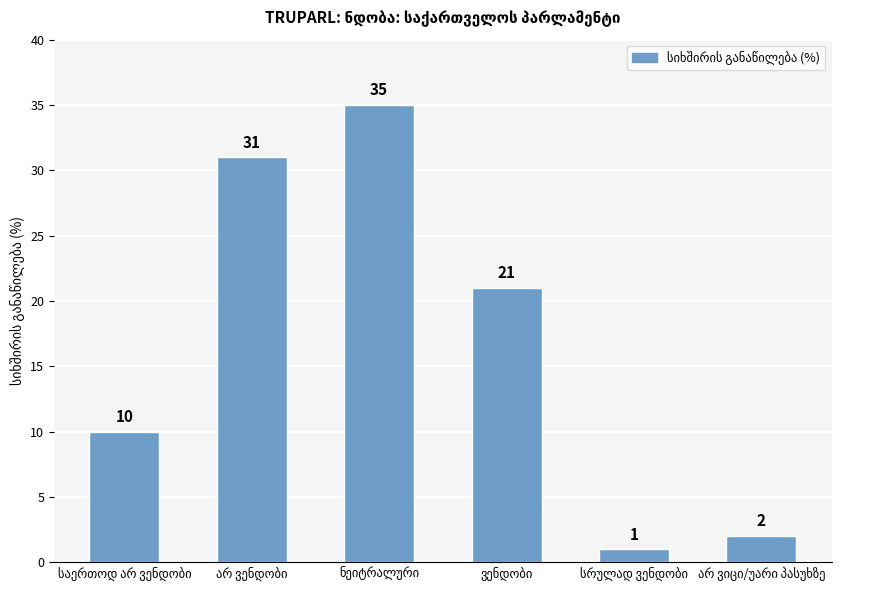

What is the value of the 1st bar from the left?

10